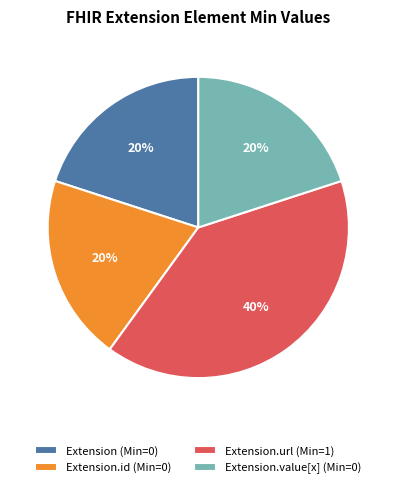

To the nearest percent, what percentage of the pie is Extension.url (Min=1)?

40%